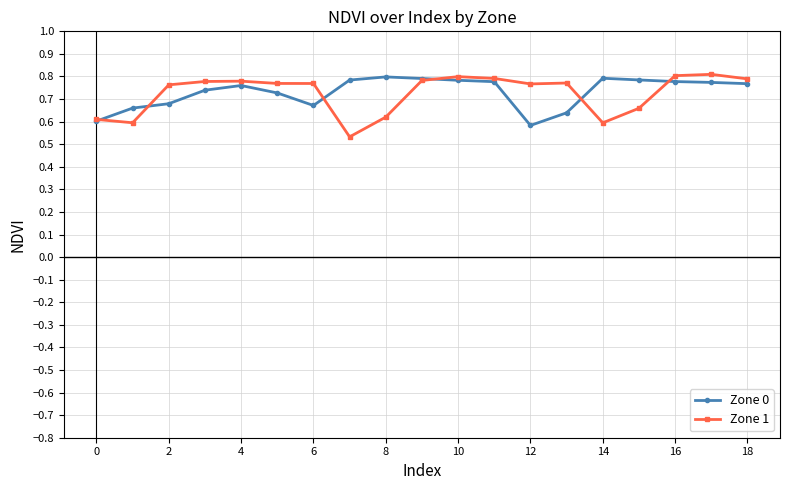

True or false: Zone 1 has more than 2 interior local peaks.

True